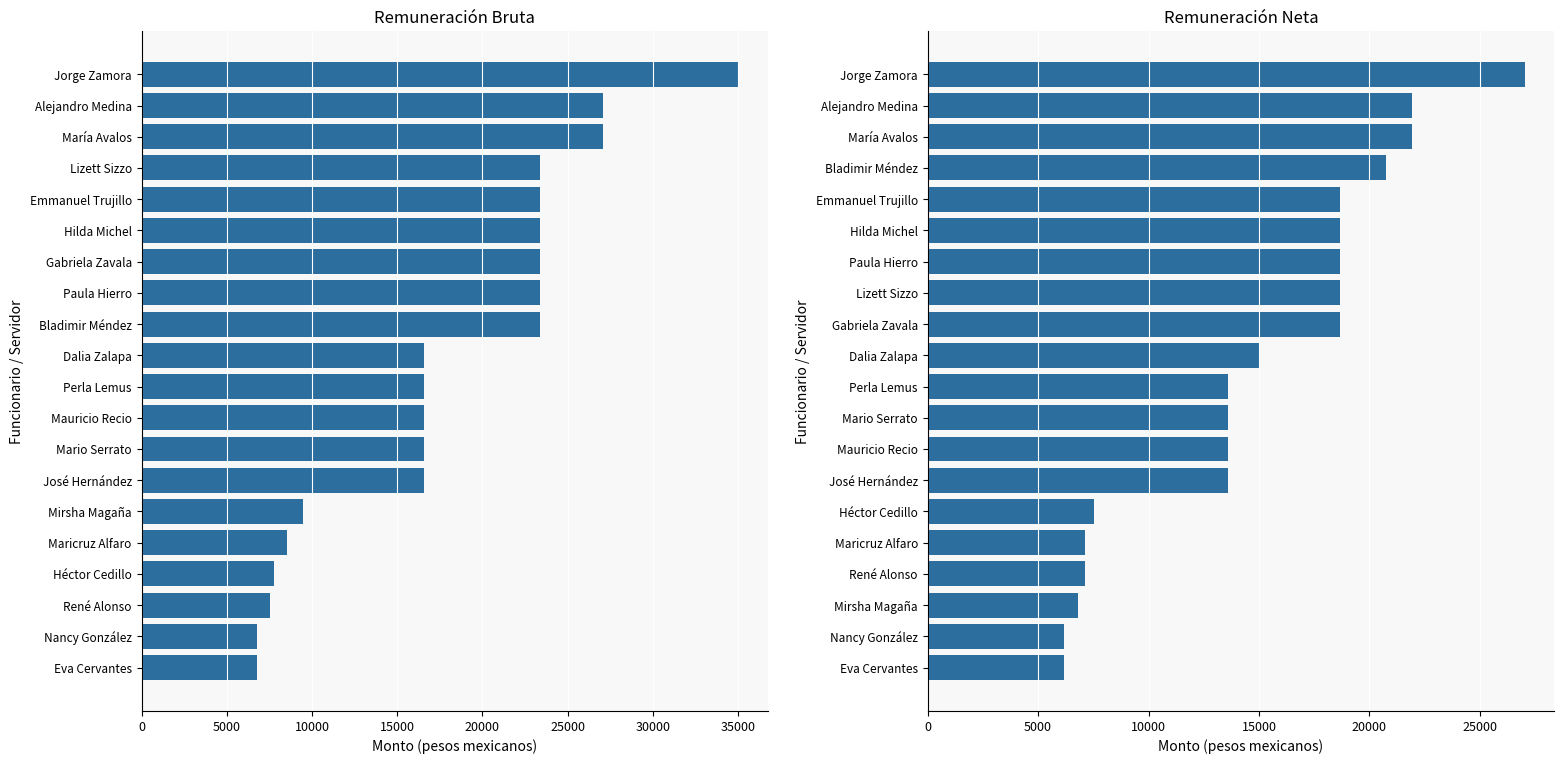

What is the difference between the highest and lowest values at 16?

2636.4